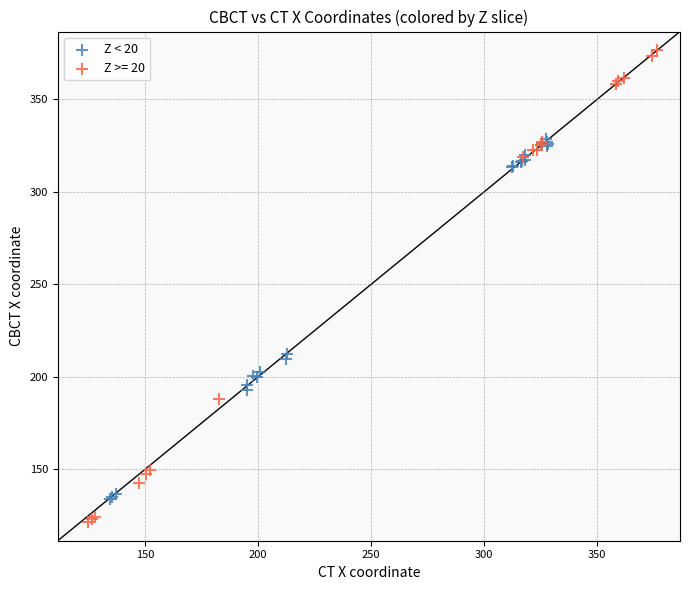

Which series reaches the maximum Y coordinate?

Z >= 20